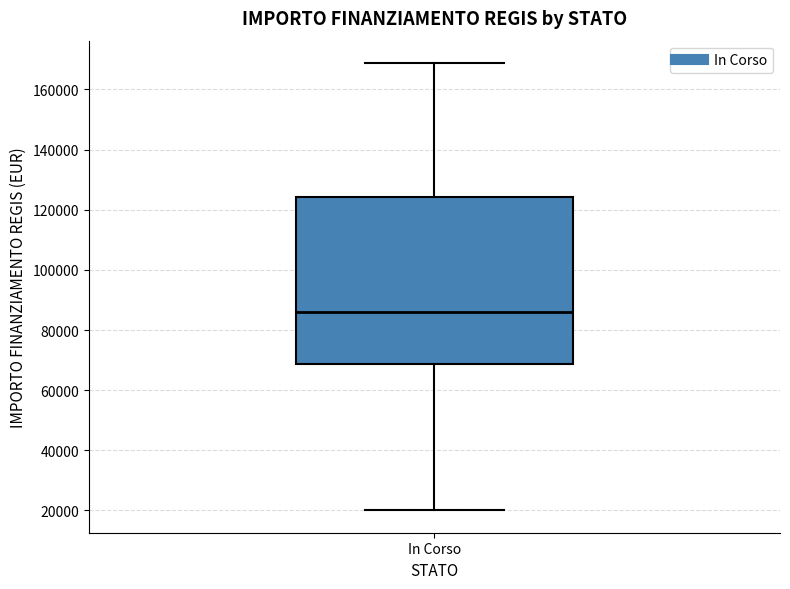

Read this box plot against the y-axis: the position of the median line, the range covered by the box, and the ends of both whiskers. The values are not printed on the chart, so give them approximately, as read against the axis.

median 86000, box 68000 to 124000, whiskers 20000 to 168000